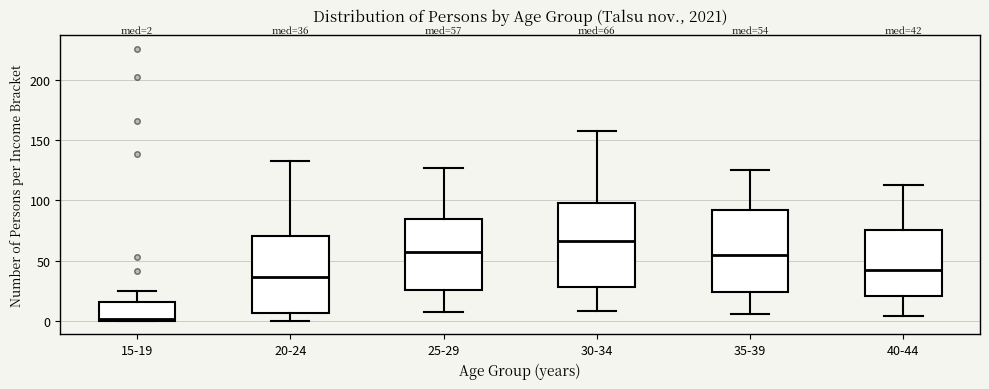

Which box's median line is the highest?

30-34